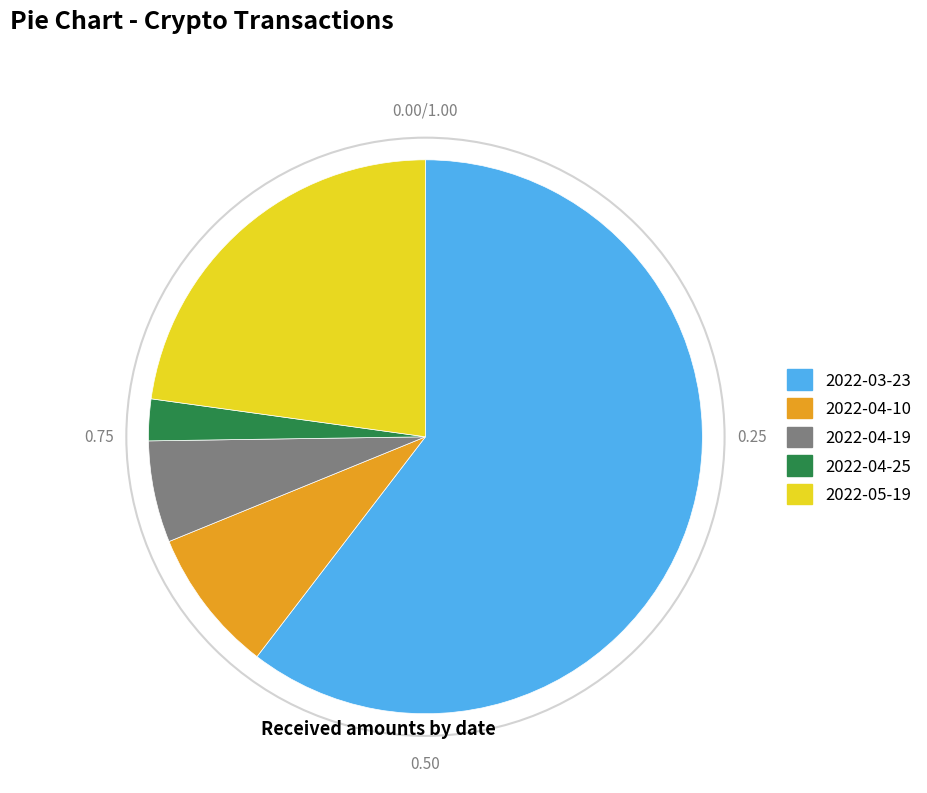

Is 2022-05-19 the majority of the pie?

No